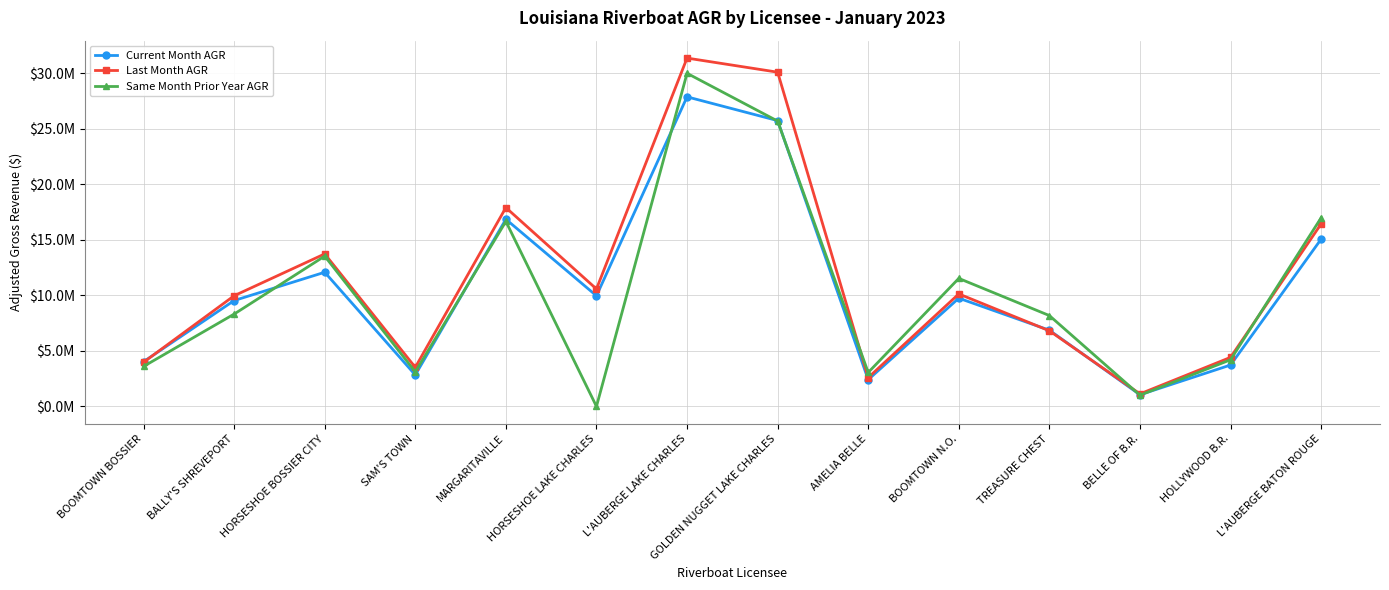

What are all the series names shown in the legend?

Current Month AGR, Last Month AGR, Same Month Prior Year AGR